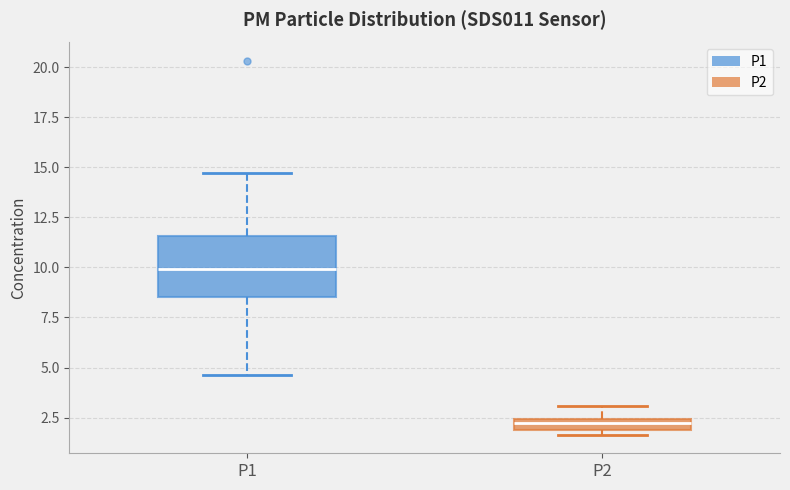

Which box has the lowest median line?

P2